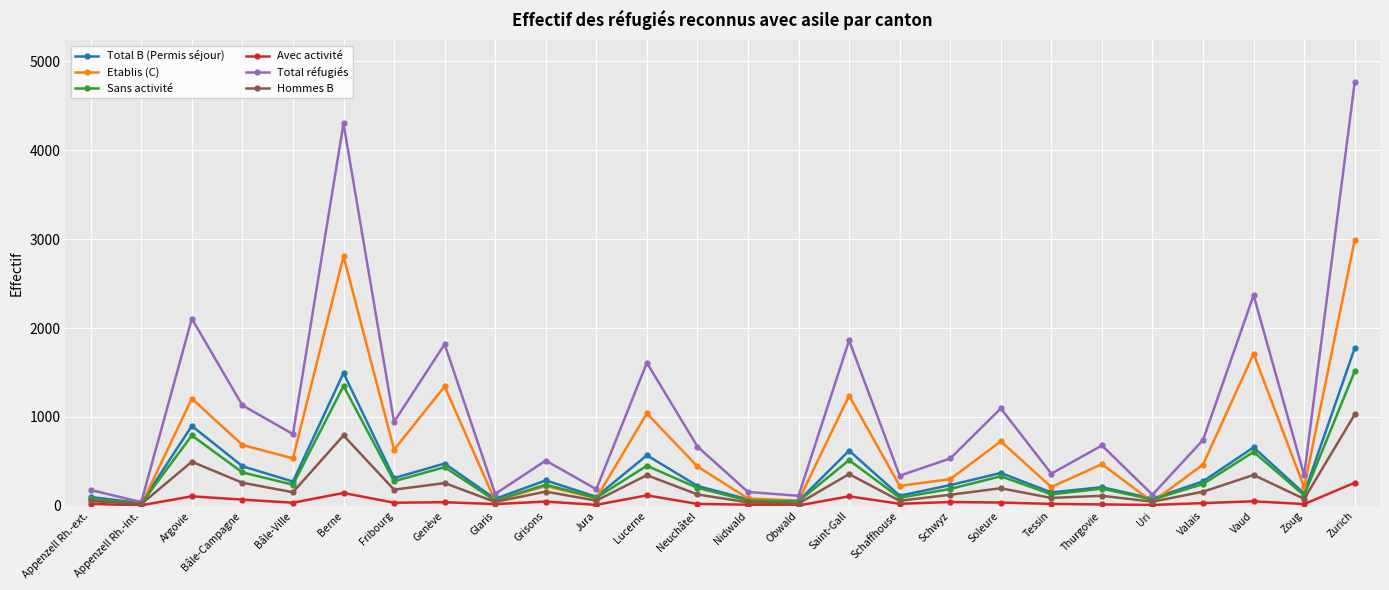

How many categories are shown in the chart?

26